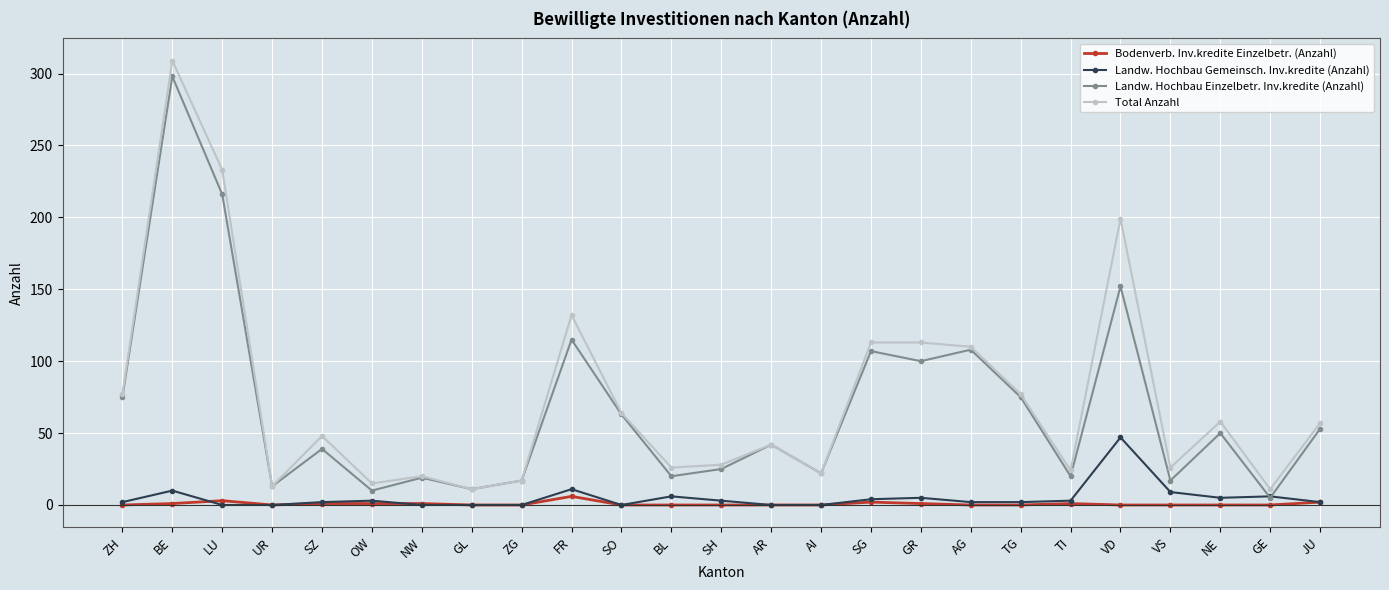

True or false: Landw. Hochbau Gemeinsch. Inv.kredite (Anzahl) and Total Anzahl cross at least once.

False